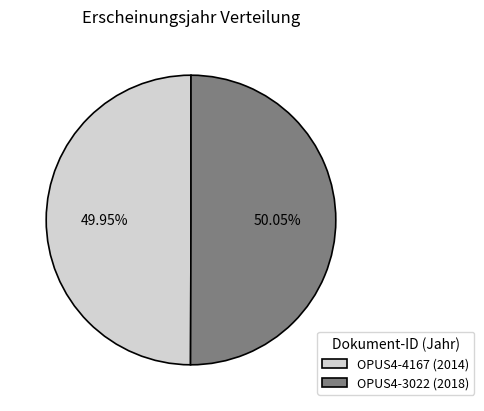

To the nearest percent, what is the combined percentage of OPUS4-3022 (2018) and OPUS4-4167 (2014)?

100%